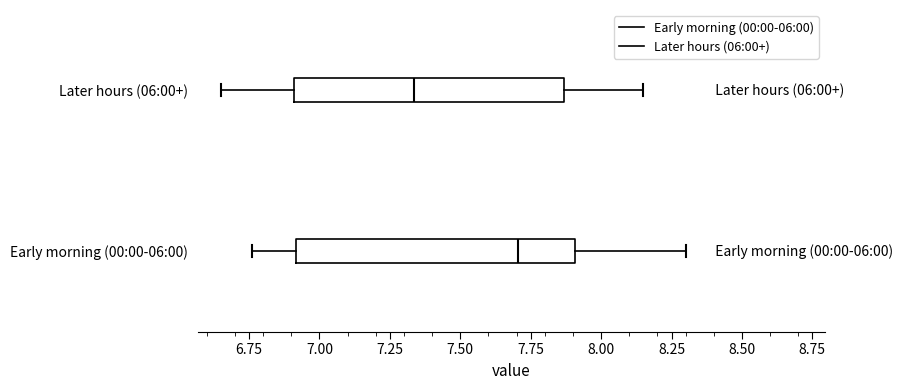

Reading bottom to top, read every box against the x-axis: the position of its median line, the range the box covers, and the ends of its whiskers. The values are not printed on the chart, so give them approximately, as read against the axis.

Early morning (00:00-06:00): median 7.70, box 6.90 to 7.90, whiskers 6.75 to 8.30
Later hours (06:00+): median 7.35, box 6.90 to 7.85, whiskers 6.65 to 8.15